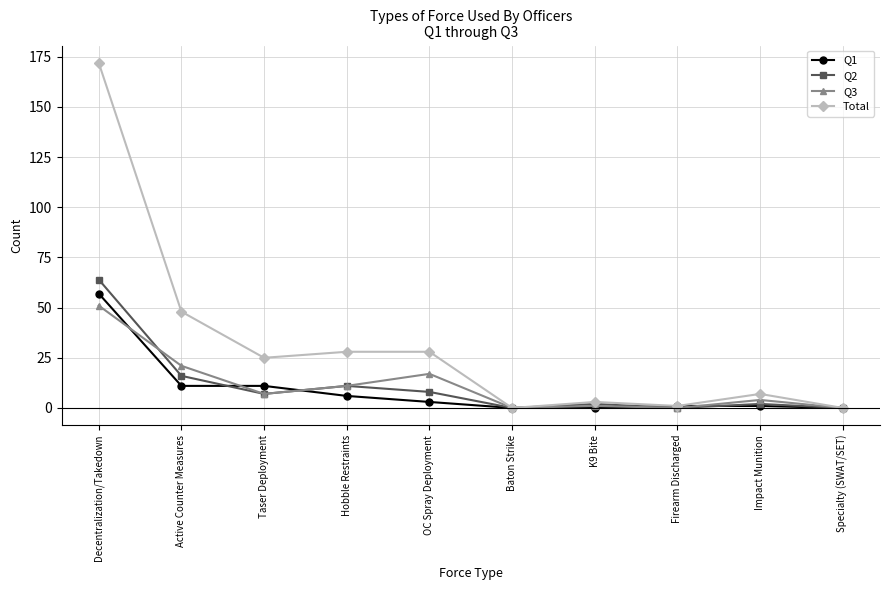

What position from the left is Taser Deployment?

3